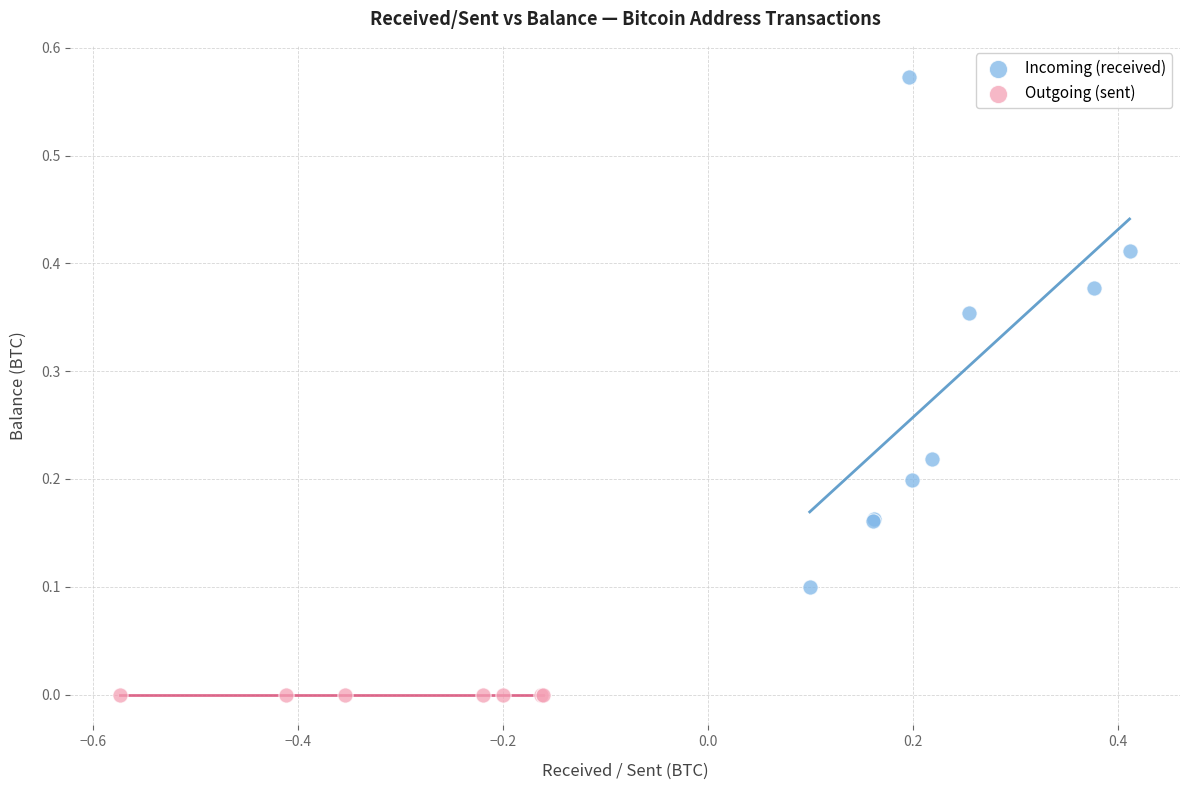

Which series contains the highest Y value?

Incoming (received)